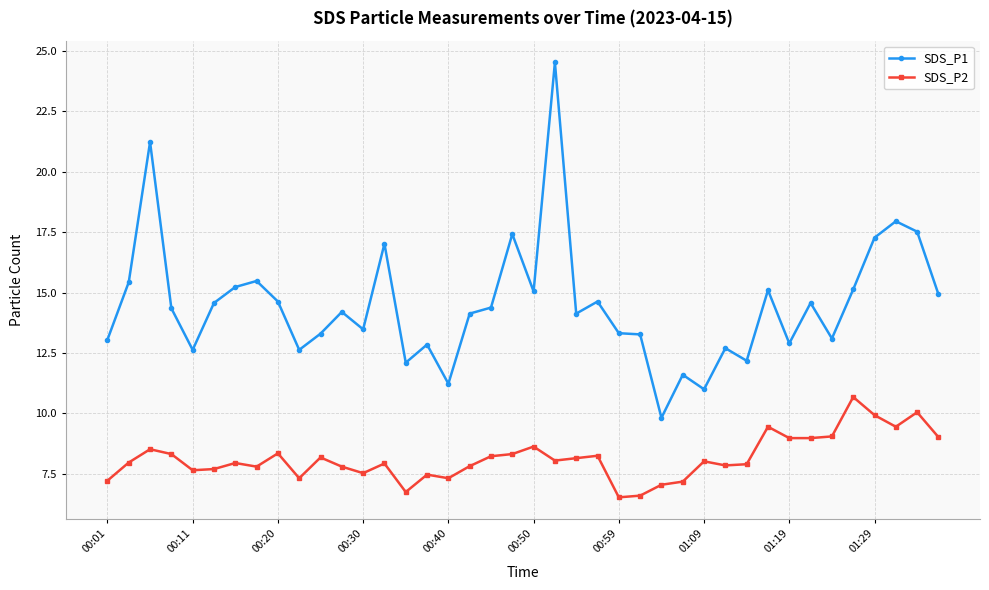

What is the highest value of the SDS_P1 series?

24.5